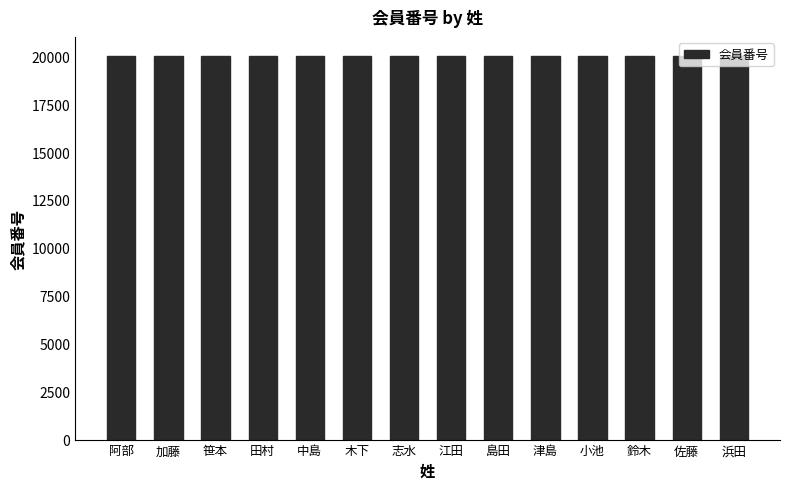

What is the ratio of the value at 阿部 to the value at 笹本?

1.0